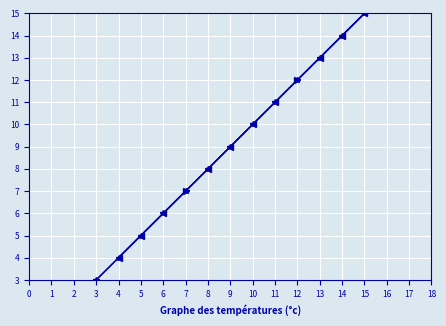

List the labels in order of value, largest first.

17, 16, 15, 14, 13, 12, 11, 10, 9, 8, 7, 6, 5, 4, 3, 2, 1